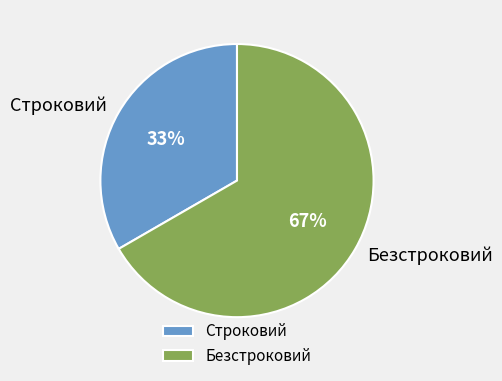

To the nearest percent, what is the average slice percentage?

50%